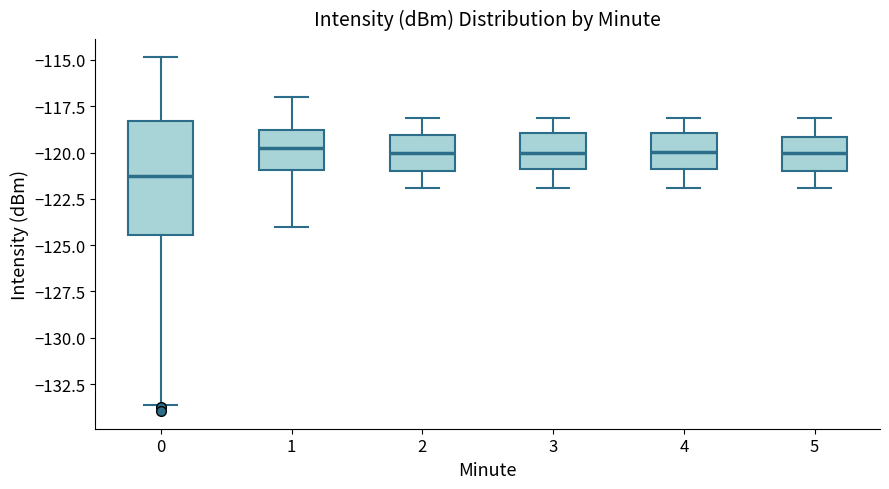

Reading left to right, transcribe this box plot: for each box, give where its median line is, the range the box spans, and where its two whiskers end, as read against the y-axis. The values are not printed on the chart, so give them approximately, as read against the axis.

0: median -121.0, box -124.5 to -118.5, whiskers -133.5 to -115.0
1: median -120.0, box -121.0 to -119.0, whiskers -124.0 to -117.0
2: median -120.0, box -121.0 to -119.0, whiskers -122.0 to -118.0
3: median -120.0, box -121.0 to -119.0, whiskers -122.0 to -118.0
4: median -120.0, box -121.0 to -119.0, whiskers -122.0 to -118.0
5: median -120.0, box -121.0 to -119.0, whiskers -122.0 to -118.0